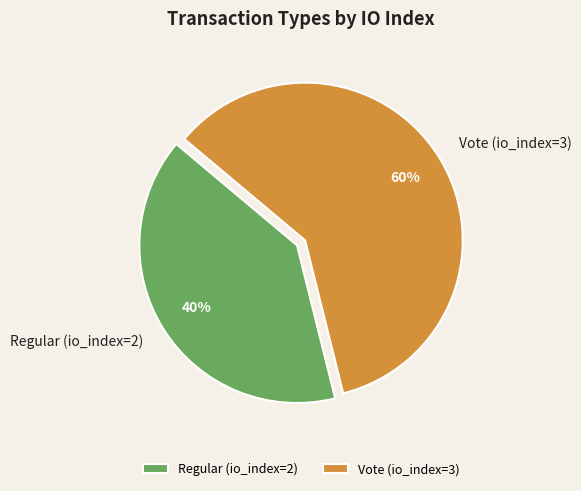

Which category has the biggest portion of the pie?

Vote (io_index=3)